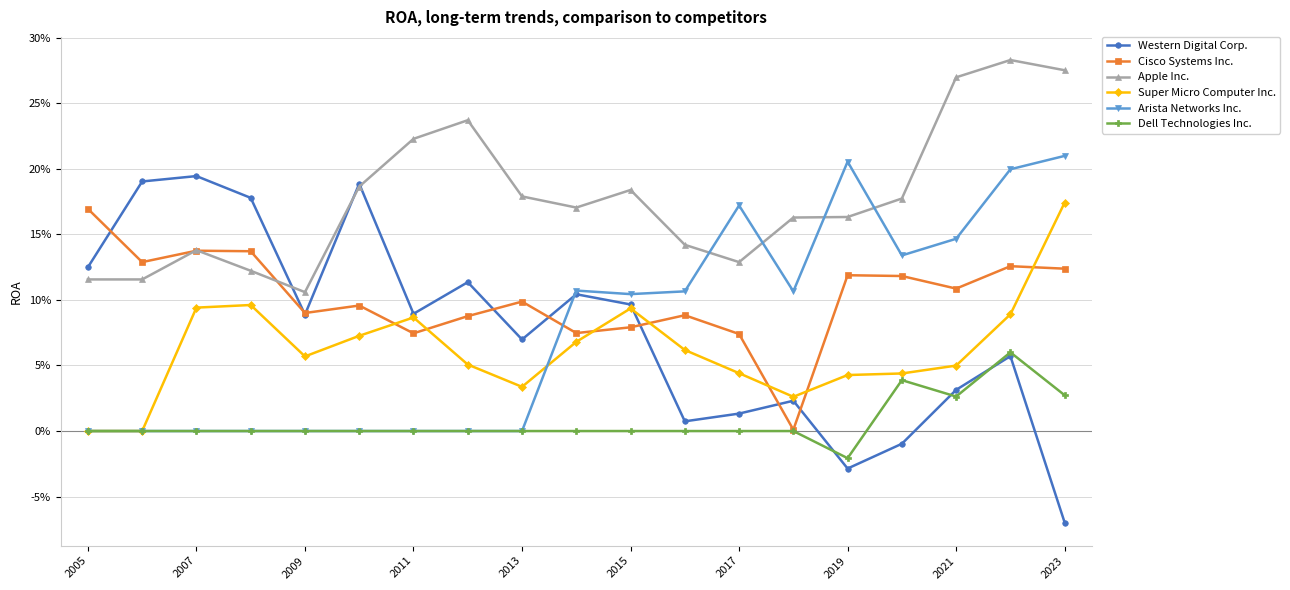

Does the chart have visible grid lines?

Yes